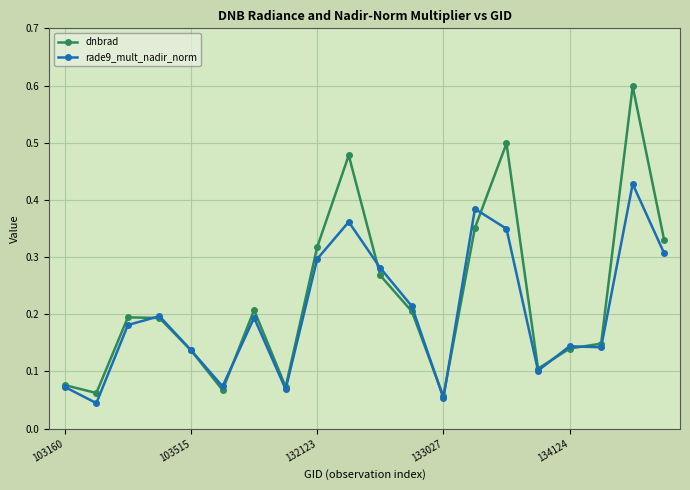

Count the dnbrad values in the range 0 to 1.

20